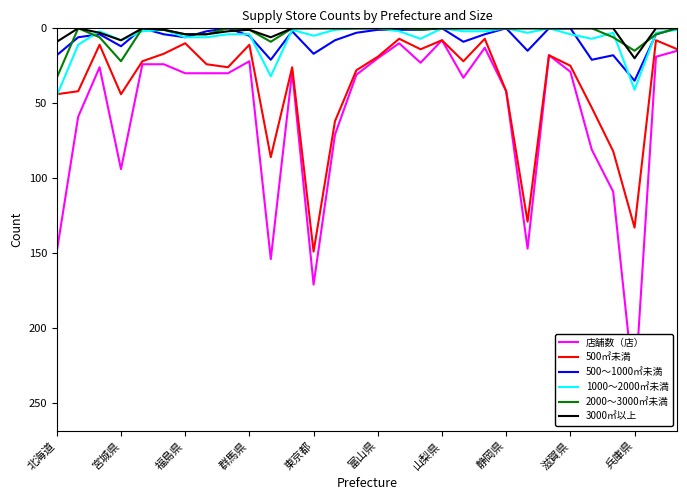

Is it true that 500㎡未満 equals 7 at 東京都?

False